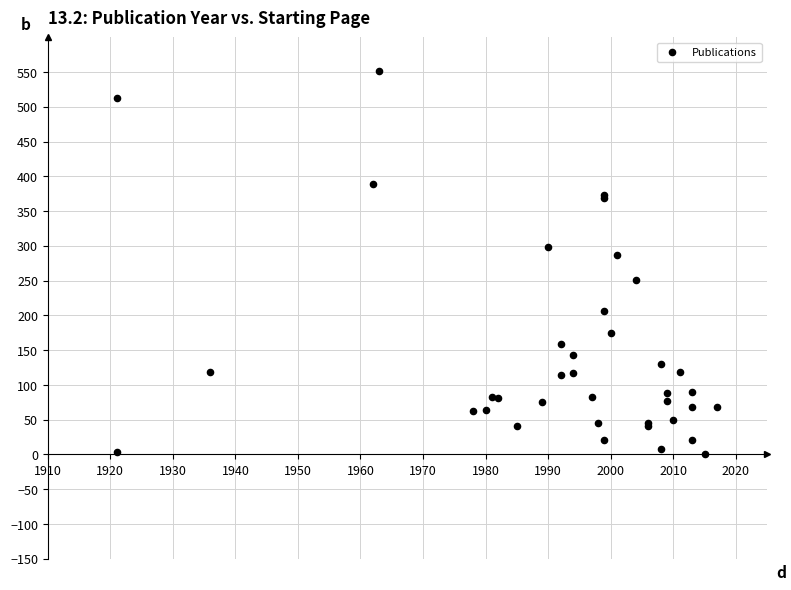

What Y value in the scatter plot is closest to 276?

287